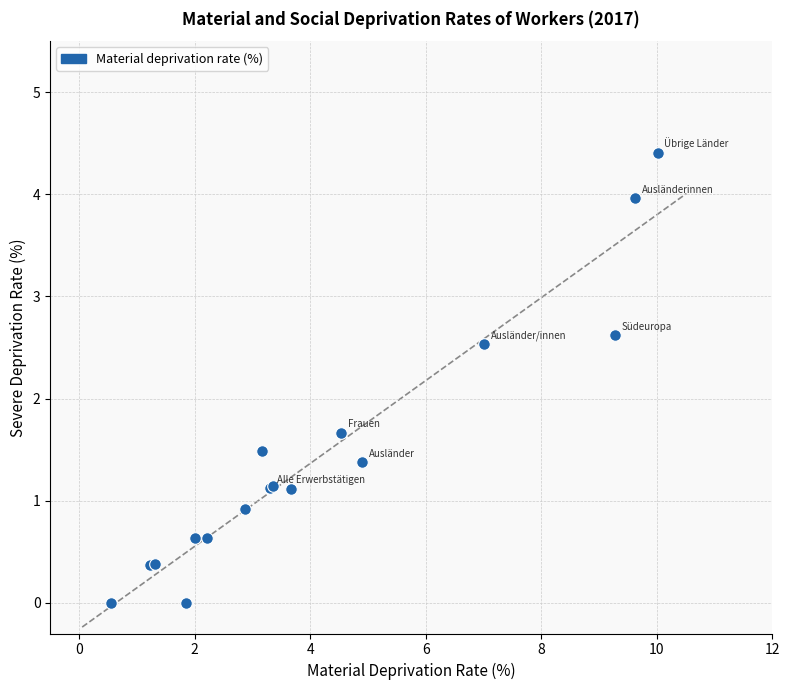

What Y value in the scatter plot is closest to 2?

1.7